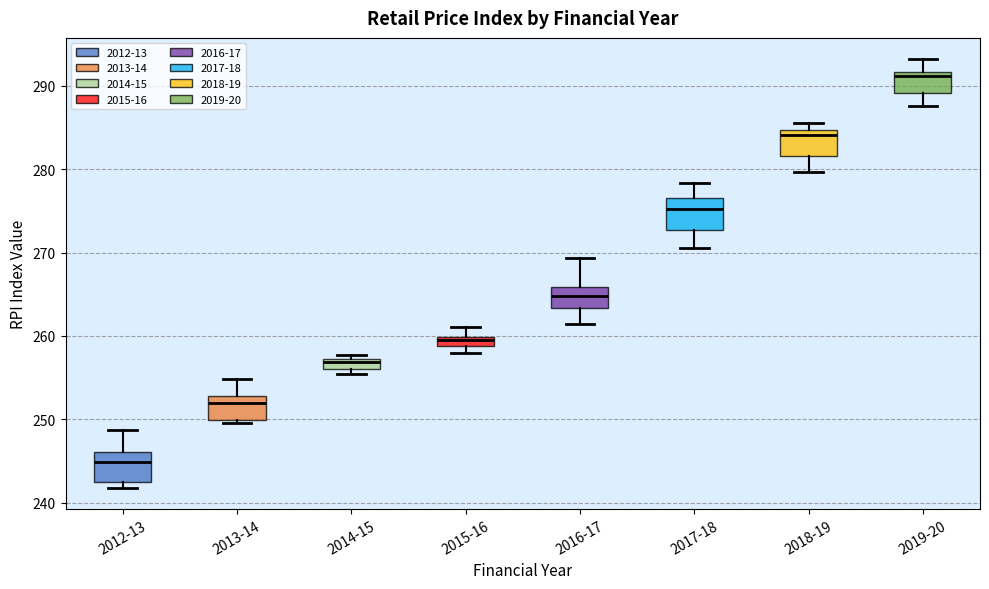

Which box's median line is the lowest?

2012-13